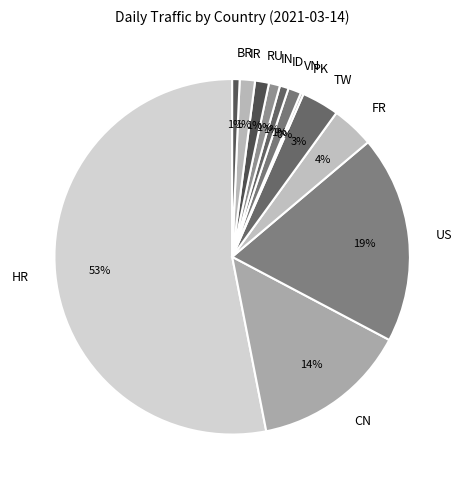

Is it true that VN is 1% of the pie?

True